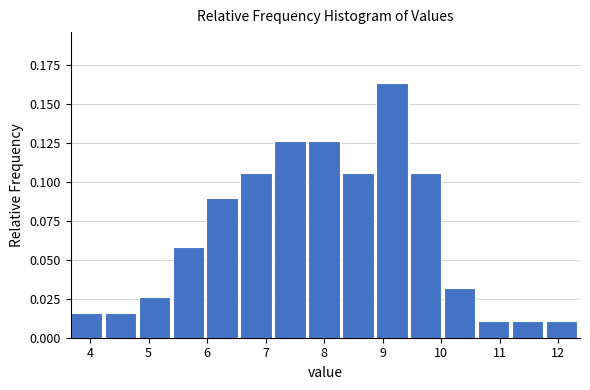

What is the height of the bar covering 6.57 to 7.15 on the x-axis? Neither the bar edges nor the heights are printed on the chart, so give them approximately, as read against the axes.

0.105